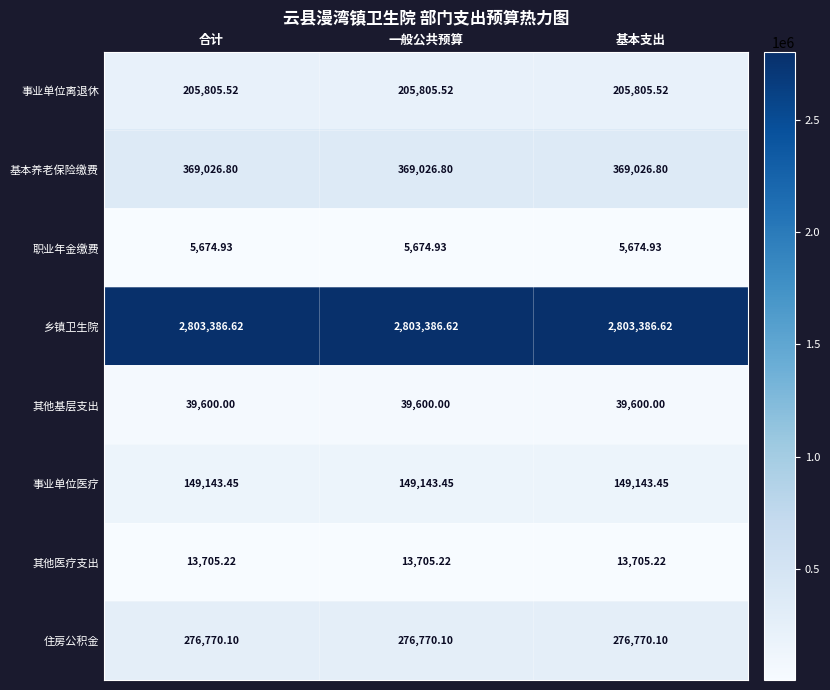

What is the minimum value shown in the chart?

5674.9